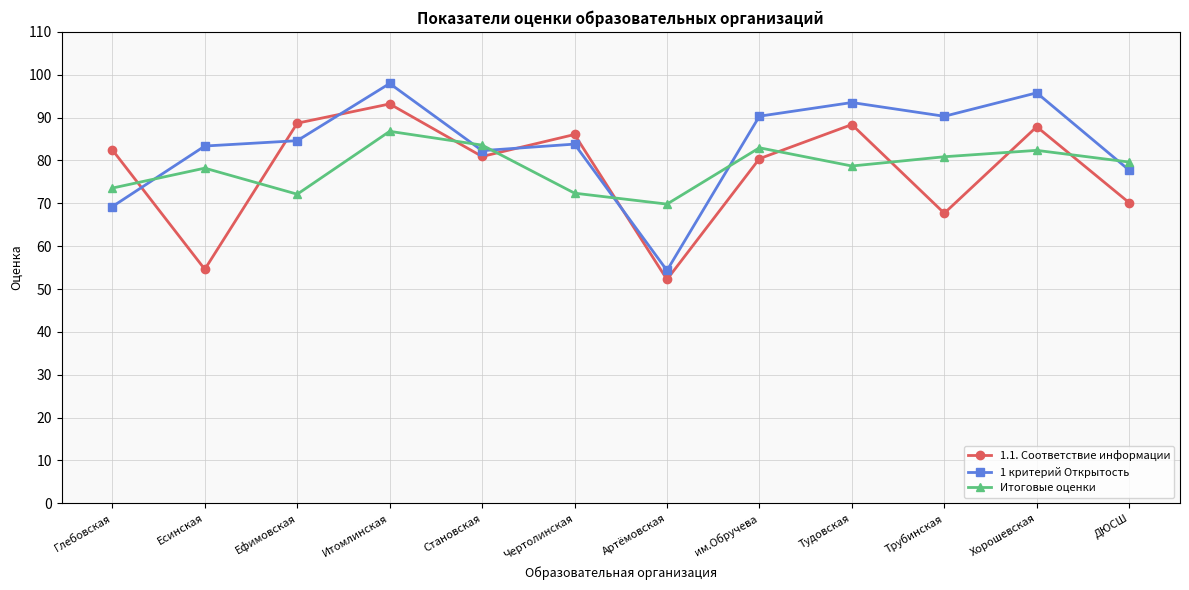

What is the label of the 3rd point from the right?

Трубинская